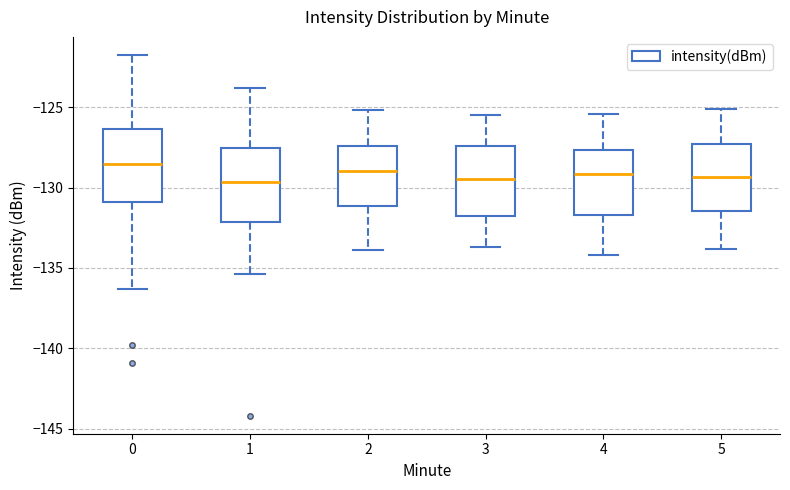

Reading left to right, read every box against the y-axis: the position of its median line, the range the box covers, and the ends of its whiskers. The values are not printed on the chart, so give them approximately, as read against the axis.

0: median -128.5, box -131.0 to -126.5, whiskers -136.5 to -121.5
1: median -129.5, box -132.0 to -127.5, whiskers -135.5 to -124.0
2: median -129.0, box -131.0 to -127.5, whiskers -134.0 to -125.0
3: median -129.5, box -132.0 to -127.5, whiskers -133.5 to -125.5
4: median -129.0, box -131.5 to -127.5, whiskers -134.0 to -125.5
5: median -129.5, box -131.5 to -127.5, whiskers -134.0 to -125.0